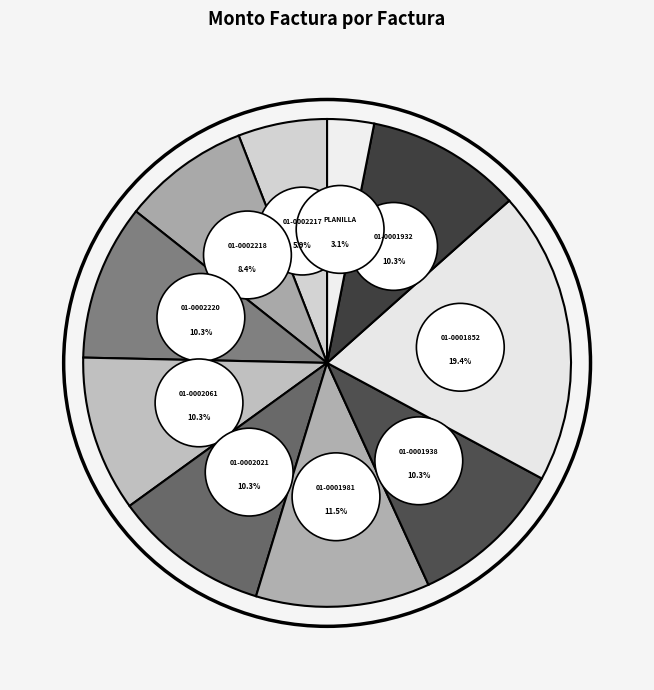

To the nearest percent, what percentage of the pie is PLANILLA?

3%